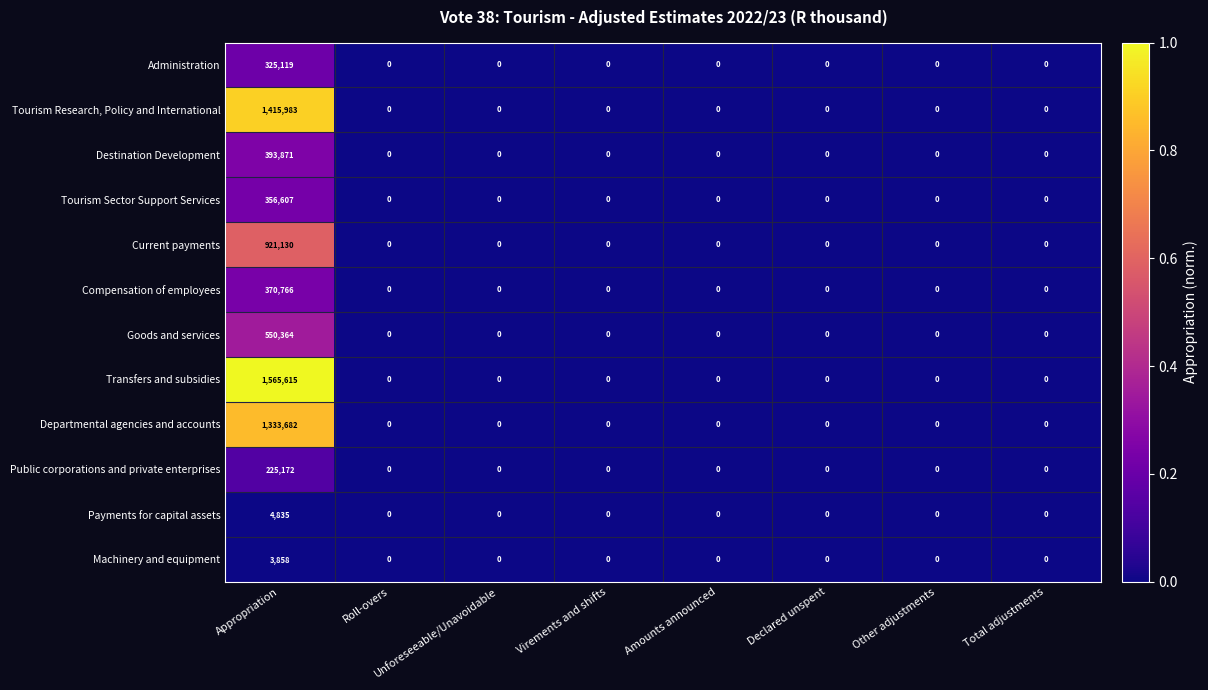

Which category has the highest value in the Transfers and subsidies series?

Appropriation